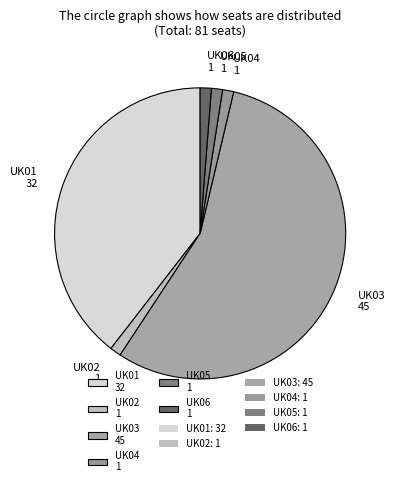

What is the ratio of the value at UK03 to the value at UK01?

1.4